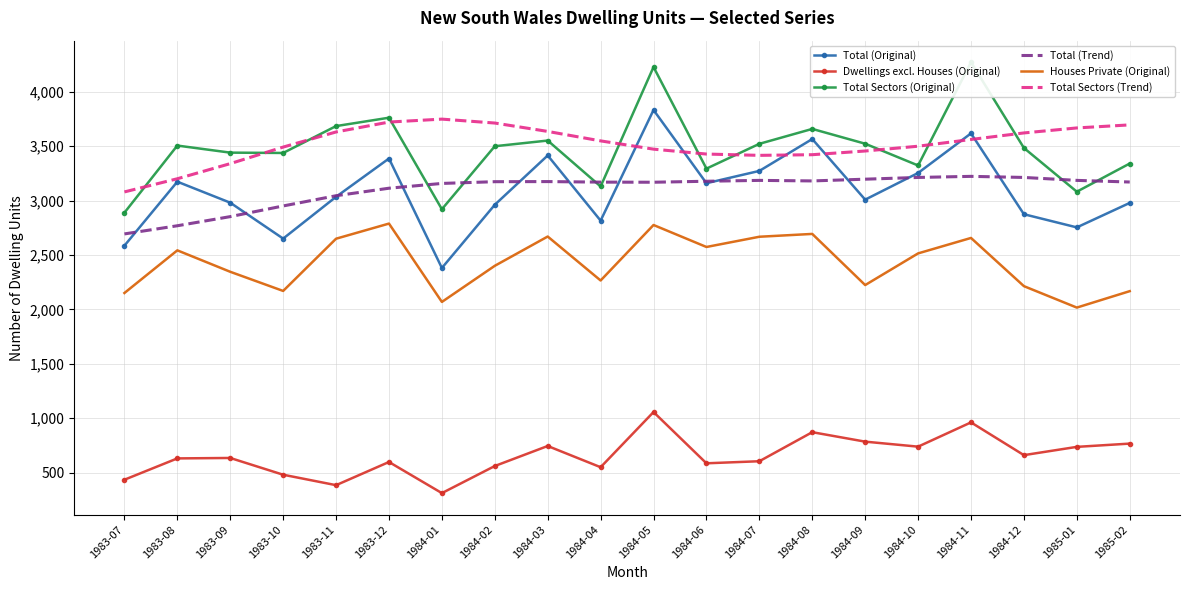

Which series has the largest range (max minus min)?

Total (Original)